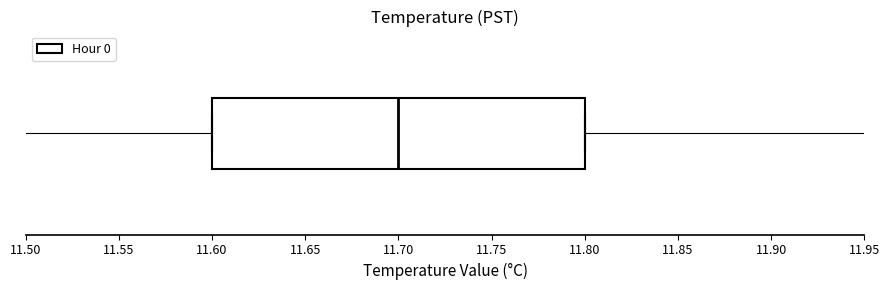

Read this box plot against the x-axis: the position of the median line, the range covered by the box, and the ends of both whiskers. The values are not printed on the chart, so give them approximately, as read against the axis.

median 11.7, box 11.6 to 11.8, whiskers 11.6 to 11.8